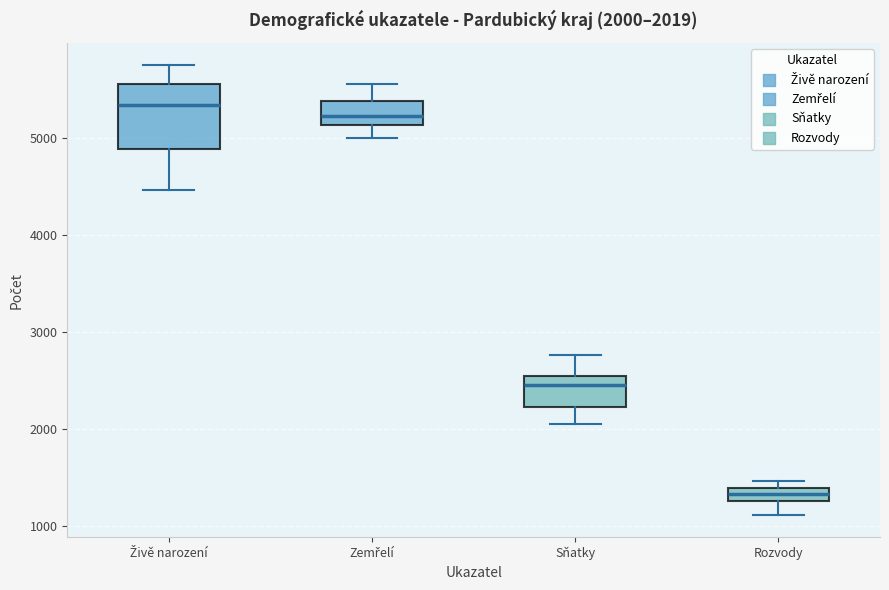

Which box is the tallest, from its lower edge to its upper edge?

Živě narození